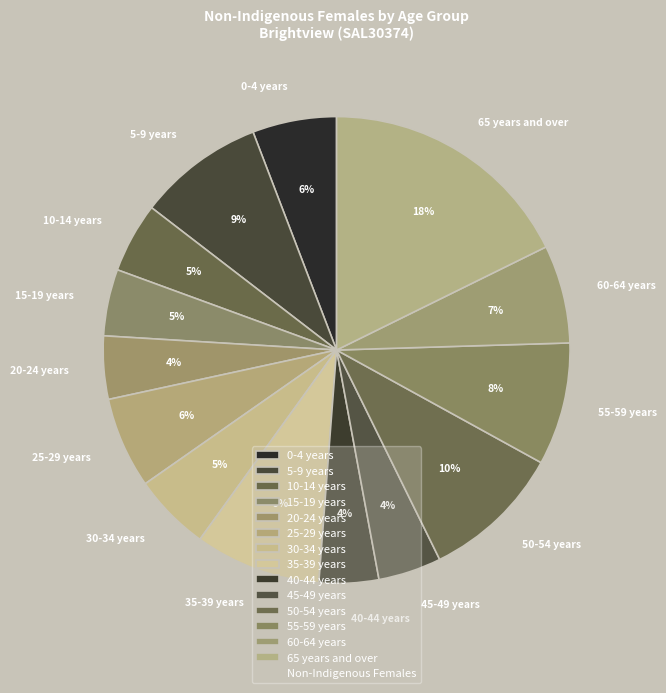

How many segments does this pie chart have?

14